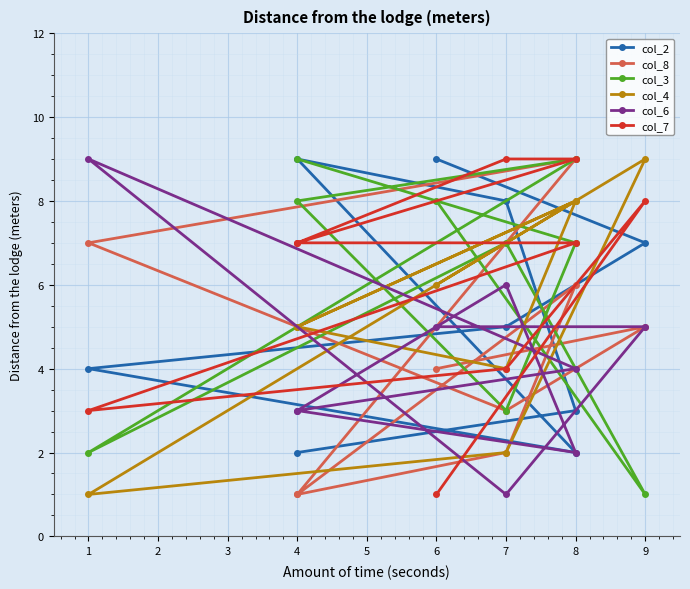

Count the number of data series in this chart.

6